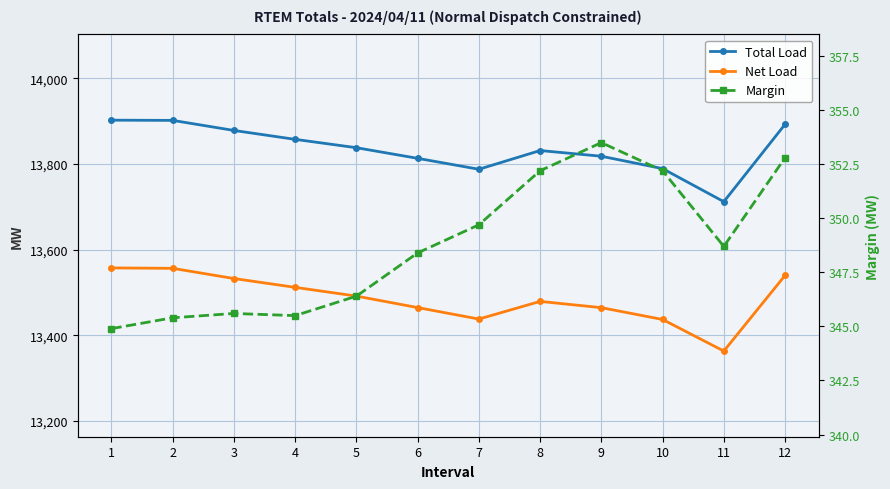

Is it true that Net Load equals 13532.6 at 3?

True